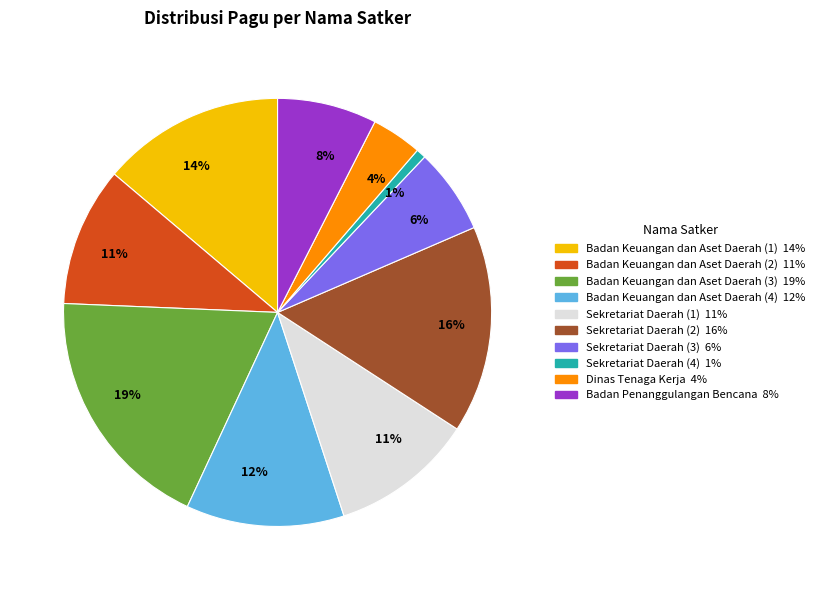

Does Badan Keuangan dan Aset Daerah (2) account for over 50% of the chart?

No